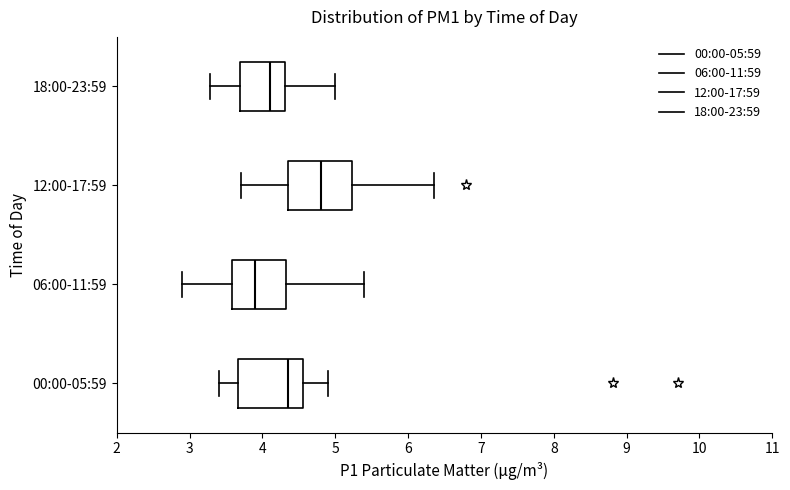

Which box has the furthest to the right median line?

12:00-17:59